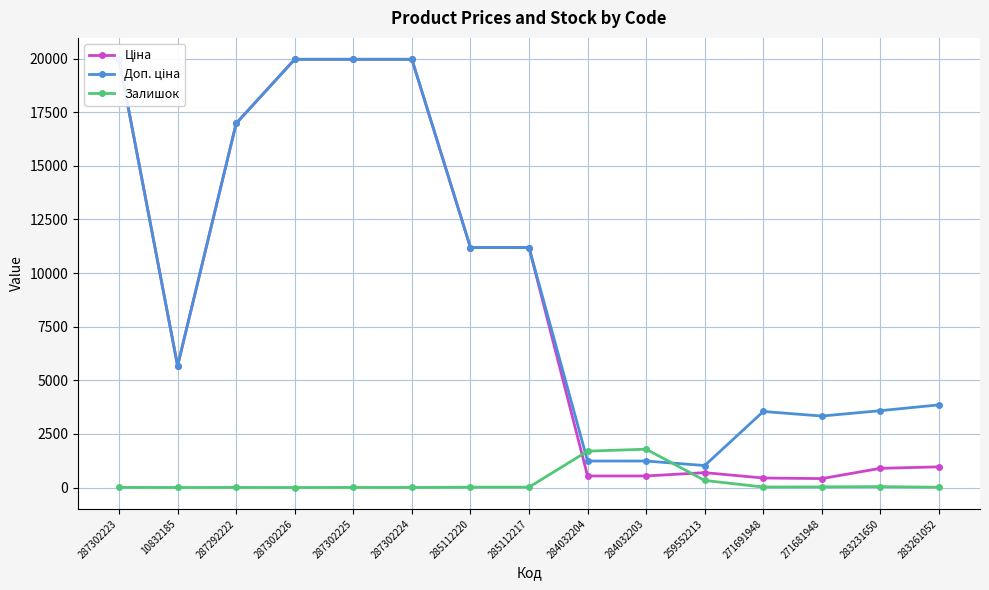

At which label is Ціна closest to 10190?

285112220